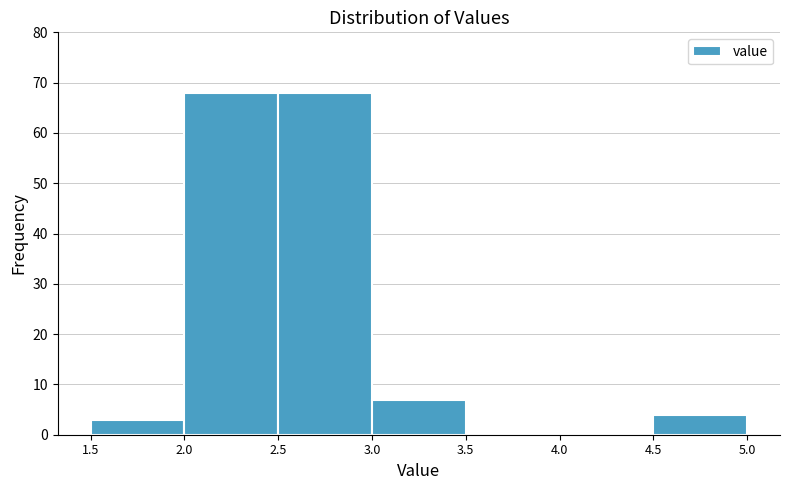

What is the height of the bar covering 4.5 to 5.0 on the x-axis? The values are not printed on the chart, so give them approximately, as read against the axis.

4